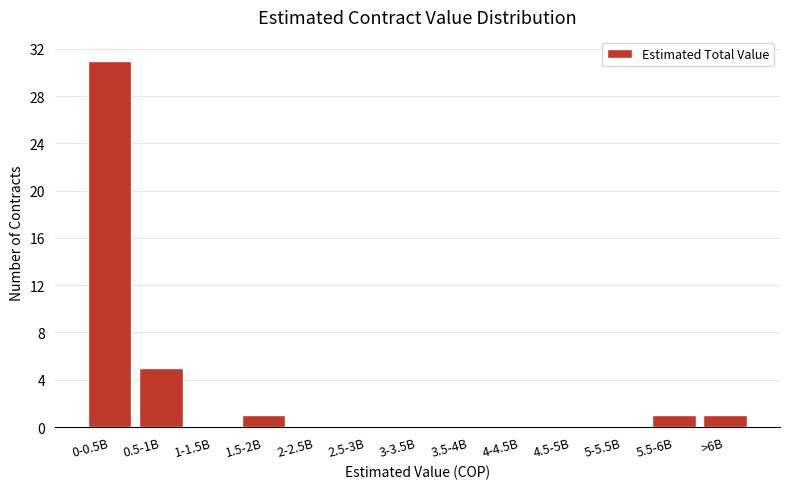

Reading right to left, what are all the values shown in this chart?

>6B=1	5.5-6B=1	5-5.5B=0	4.5-5B=0	4-4.5B=0	3.5-4B=0	3-3.5B=0	2.5-3B=0	2-2.5B=0	1.5-2B=1	1-1.5B=0	0.5-1B=5	0-0.5B=31